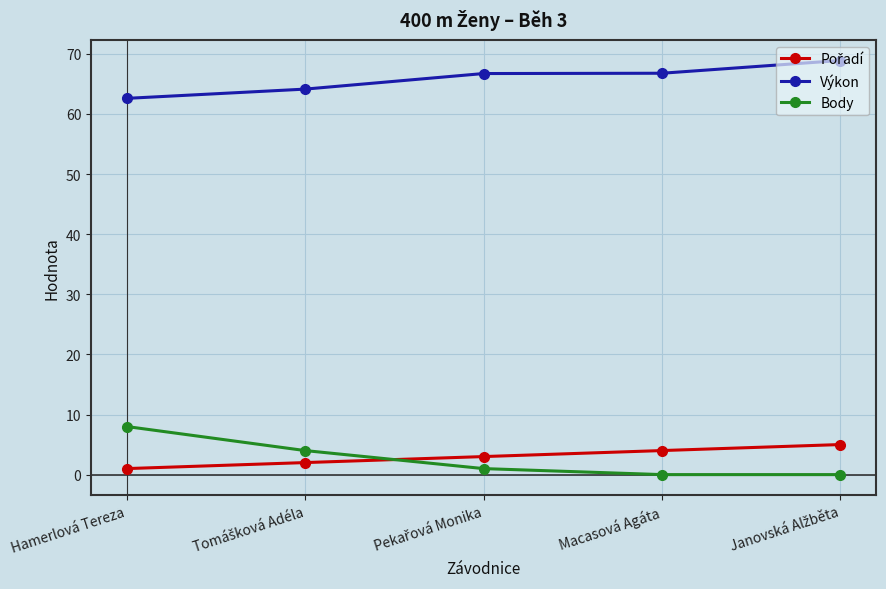

What is the label of the 4th point from the left?

Macasová Agáta